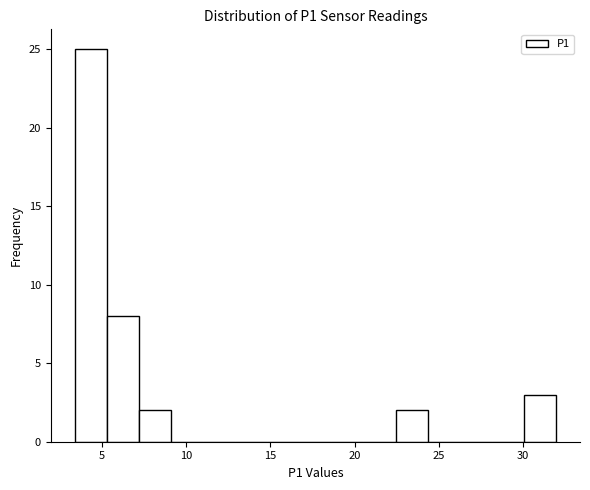

Around what value on the x-axis is the tallest bar? Give the approximate position of its centre, as read against the axis.

4.5